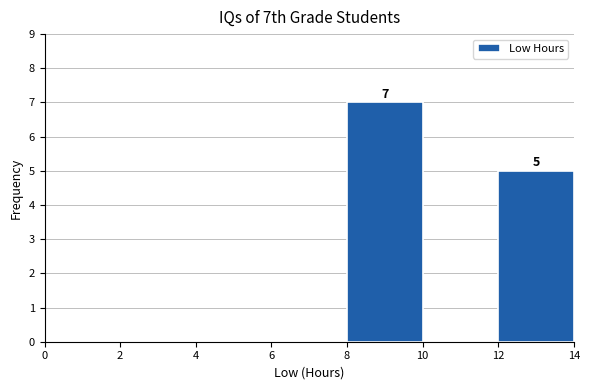

Over which range of the x-axis is the bar tallest?

8 to 10